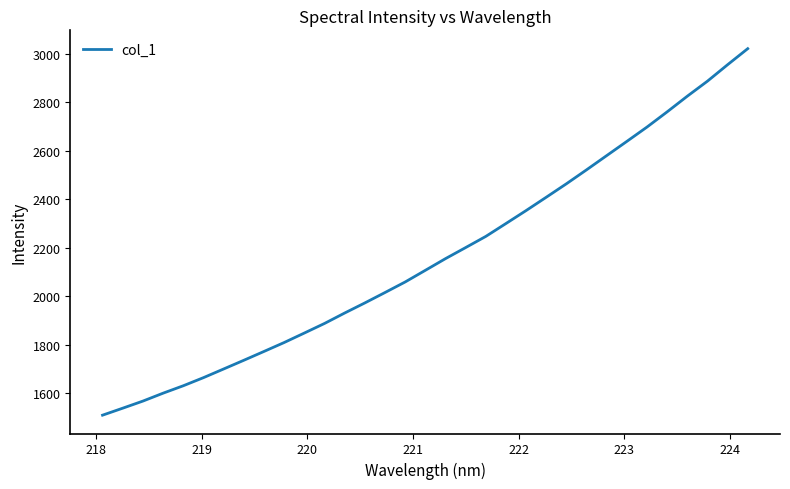

What is the maximum value shown in the chart?

3020.0